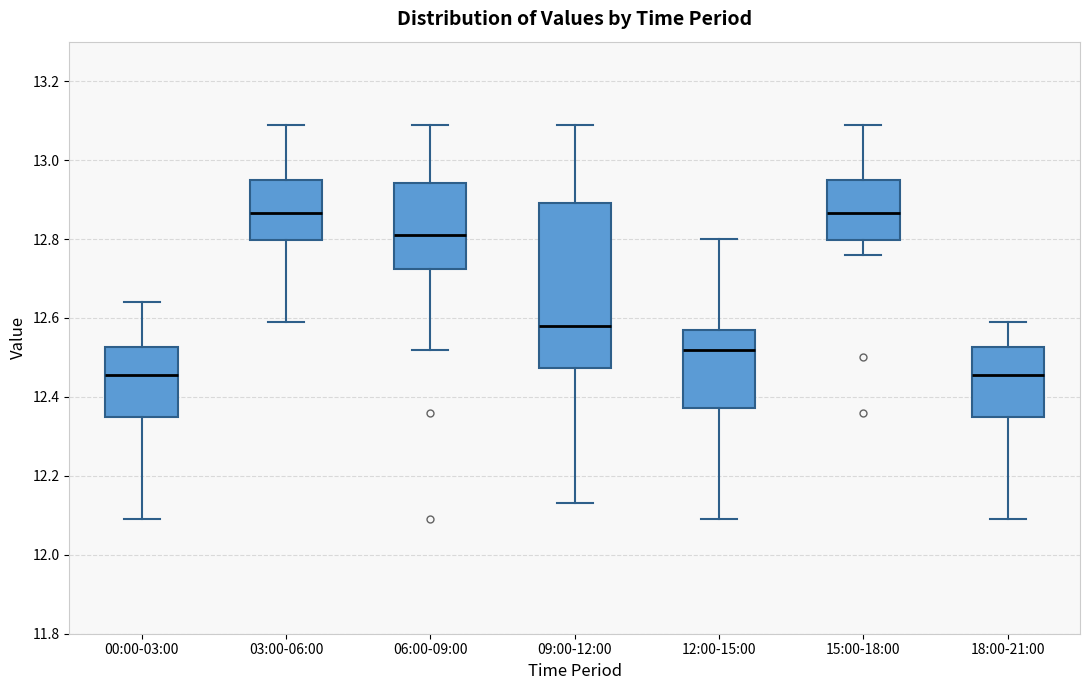

Reading left to right, read every box against the y-axis: the position of its median line, the range the box covers, and the ends of its whiskers. The values are not printed on the chart, so give them approximately, as read against the axis.

00:00-03:00: median 12.46, box 12.36 to 12.52, whiskers 12.10 to 12.64
03:00-06:00: median 12.86, box 12.80 to 12.96, whiskers 12.60 to 13.10
06:00-09:00: median 12.82, box 12.72 to 12.94, whiskers 12.52 to 13.10
09:00-12:00: median 12.58, box 12.48 to 12.90, whiskers 12.14 to 13.10
12:00-15:00: median 12.52, box 12.38 to 12.58, whiskers 12.10 to 12.80
15:00-18:00: median 12.86, box 12.80 to 12.96, whiskers 12.76 to 13.10
18:00-21:00: median 12.46, box 12.36 to 12.52, whiskers 12.10 to 12.60